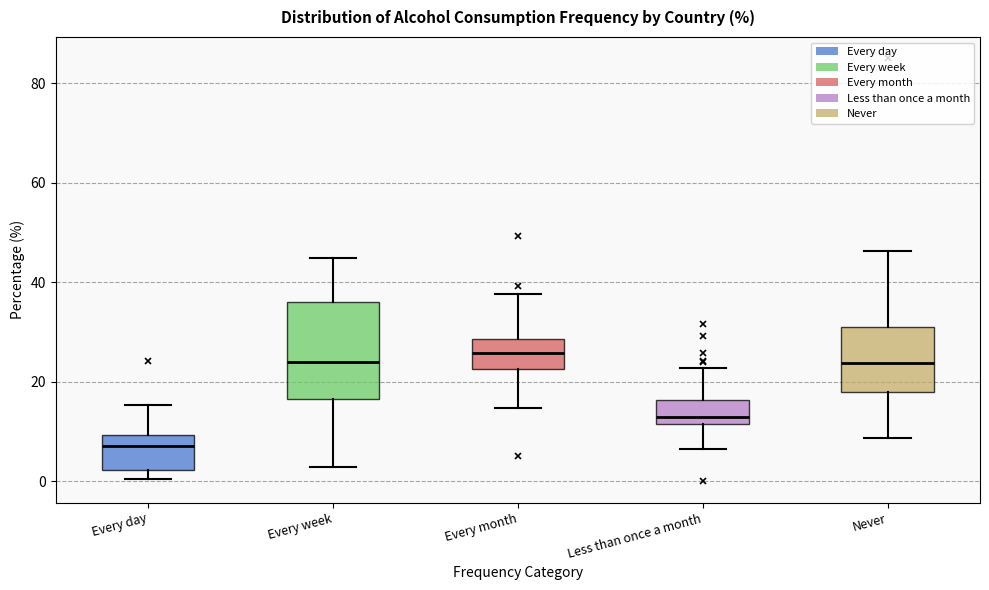

Where does the median line of the box for Every week sit on the y-axis? The values are not printed on the chart, so give them approximately, as read against the axis.

24